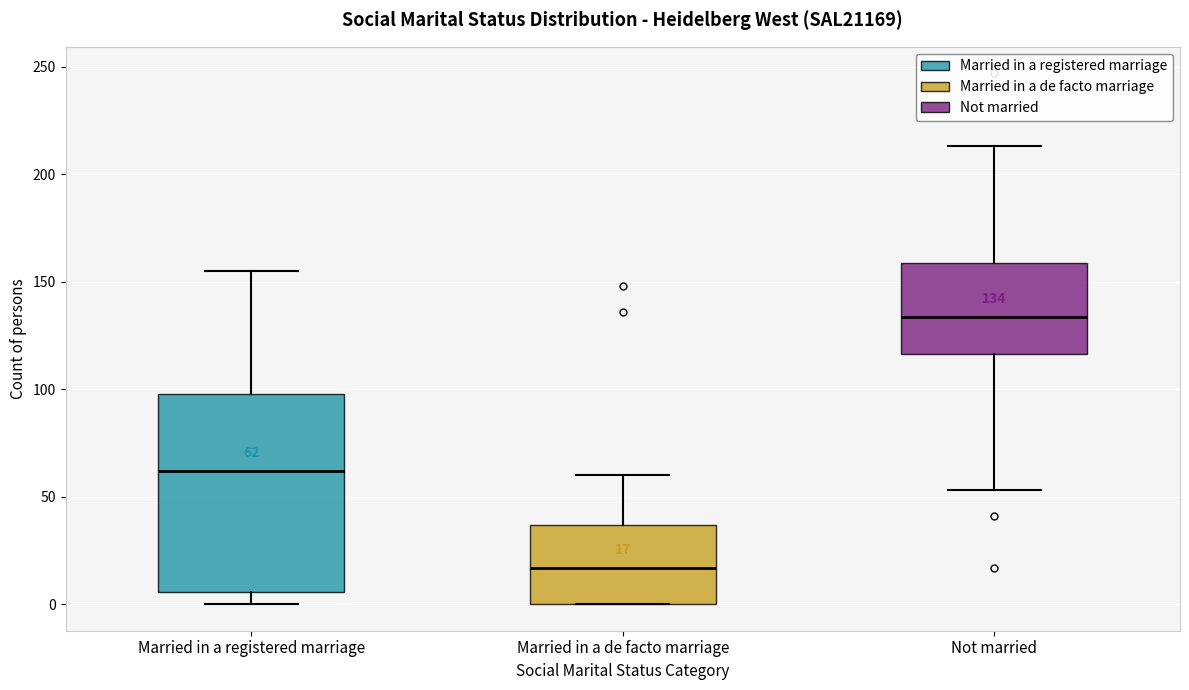

Comparing the boxes themselves (not the whiskers), which one is the tallest?

Married in a registered marriage